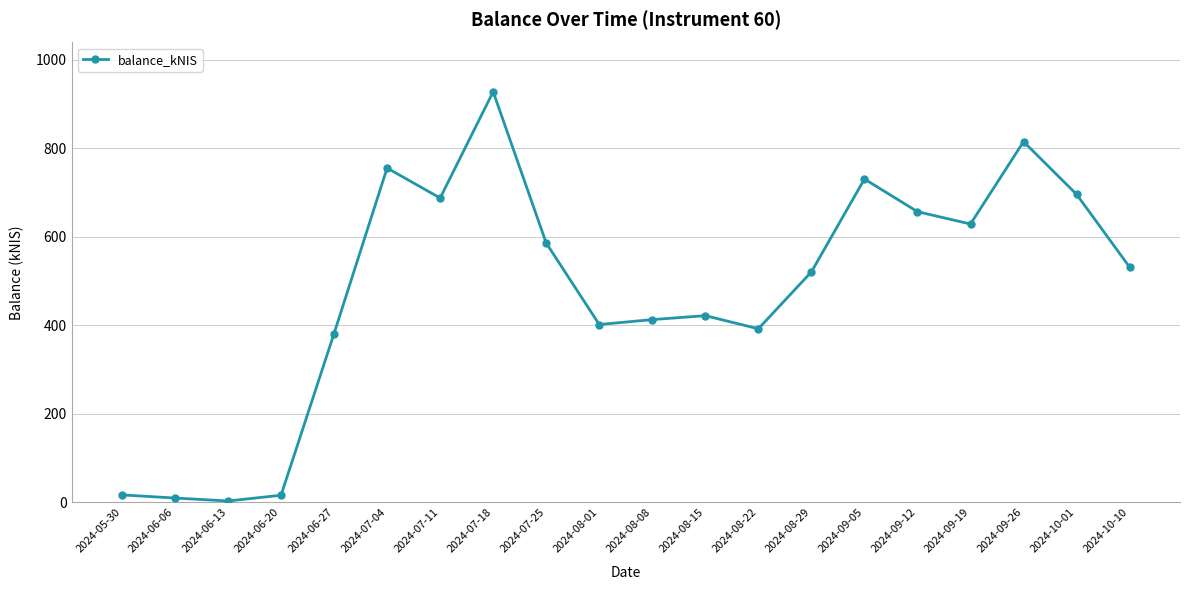

True or false: there are more than 1 points higher than both neighbors.

True